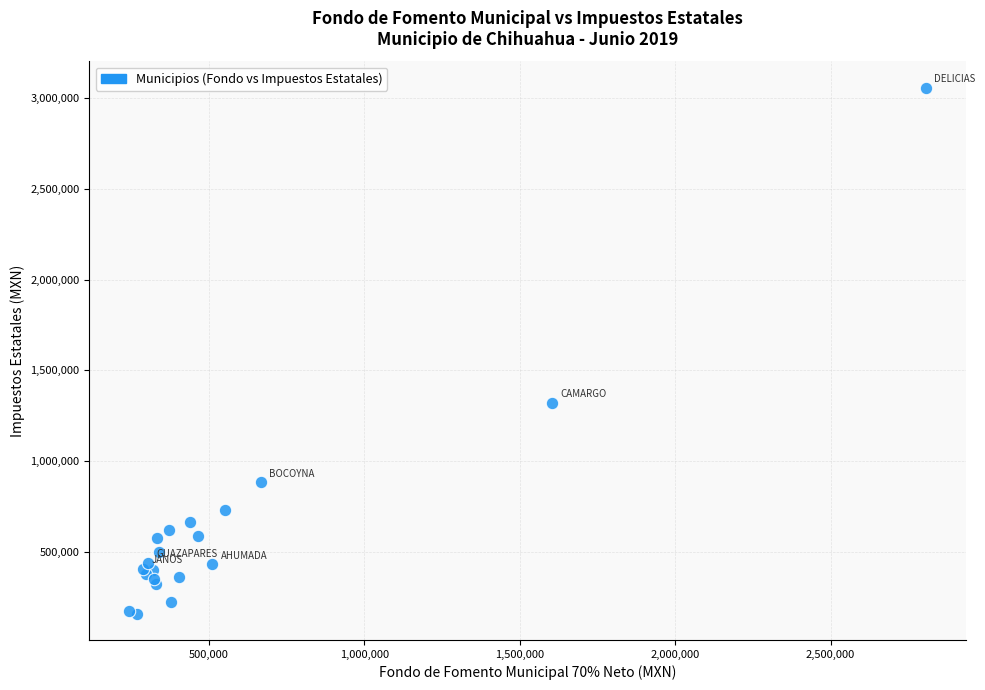

What Y value in the scatter plot is closest to 1608607?

1322262.7